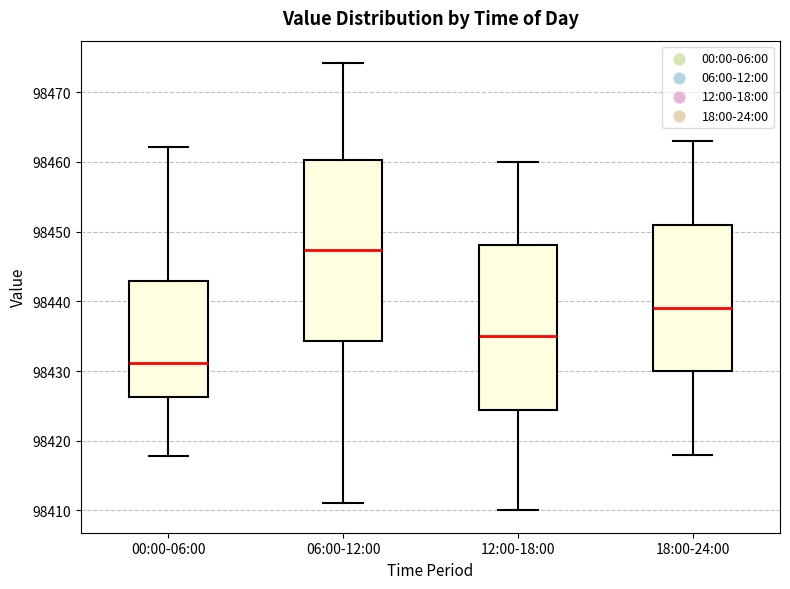

Reading left to right, transcribe this box plot: for each box, give where its median line is, the range the box spans, and where its two whiskers end, as read against the y-axis. The values are not printed on the chart, so give them approximately, as read against the axis.

00:00-06:00: median 98431, box 98426 to 98443, whiskers 98418 to 98462
06:00-12:00: median 98447, box 98434 to 98460, whiskers 98411 to 98474
12:00-18:00: median 98435, box 98424 to 98448, whiskers 98410 to 98460
18:00-24:00: median 98439, box 98430 to 98451, whiskers 98418 to 98463